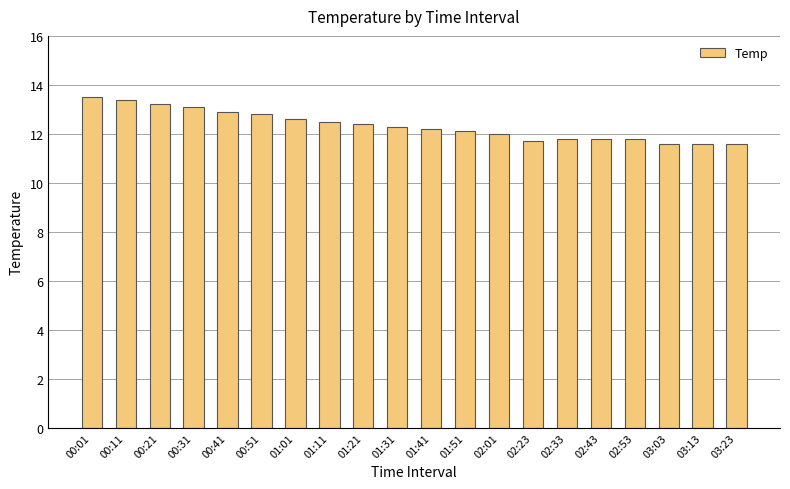

Is it true that the value at 01:21 is 12.4?

True